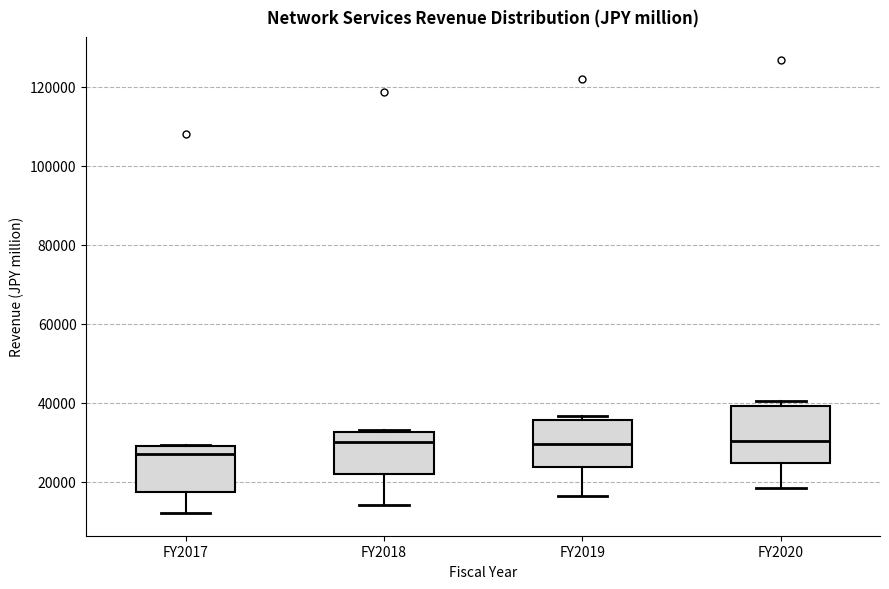

Comparing the boxes themselves (not the whiskers), which one is the tallest?

FY2020